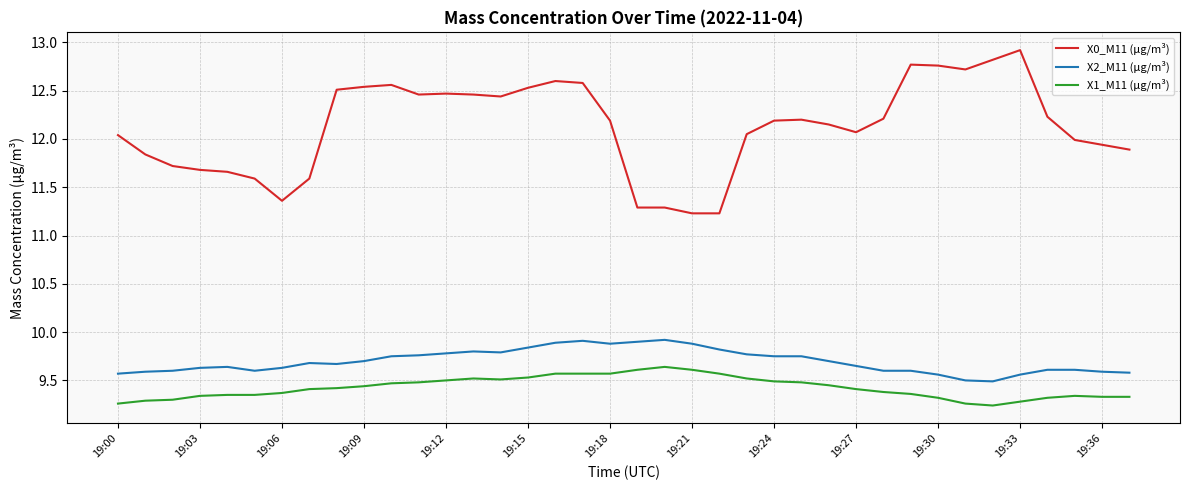

Which series has the widest spread of values?

X0_M11 (μg/m³)